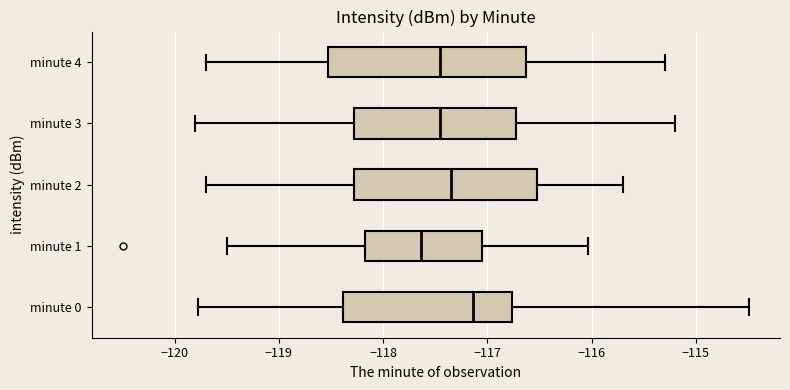

Reading bottom to top, read every box against the x-axis: the position of its median line, the range the box covers, and the ends of its whiskers. The values are not printed on the chart, so give them approximately, as read against the axis.

minute 0: median -117.1, box -118.4 to -116.8, whiskers -119.8 to -114.5
minute 1: median -117.6, box -118.2 to -117.0, whiskers -119.5 to -116.0
minute 2: median -117.3, box -118.3 to -116.5, whiskers -119.7 to -115.7
minute 3: median -117.4, box -118.3 to -116.7, whiskers -119.8 to -115.2
minute 4: median -117.4, box -118.5 to -116.6, whiskers -119.7 to -115.3